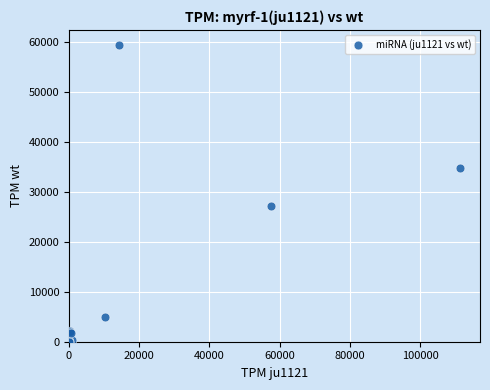

What Y value in the scatter plot is closest to 29746?

27248.5